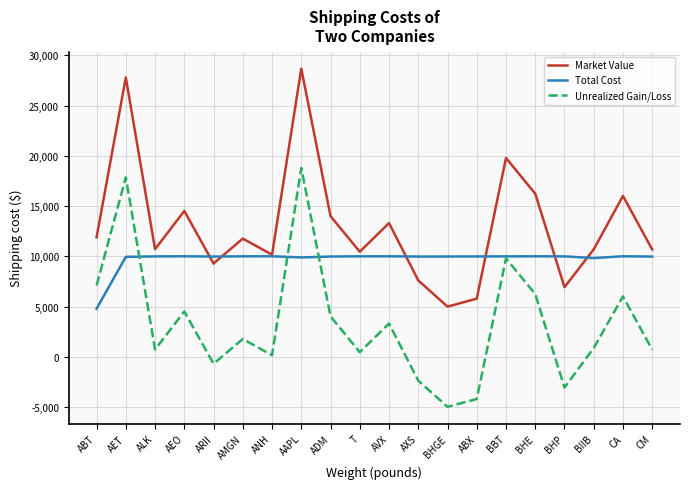

Which series has the largest range (max minus min)?

Unrealized Gain/Loss